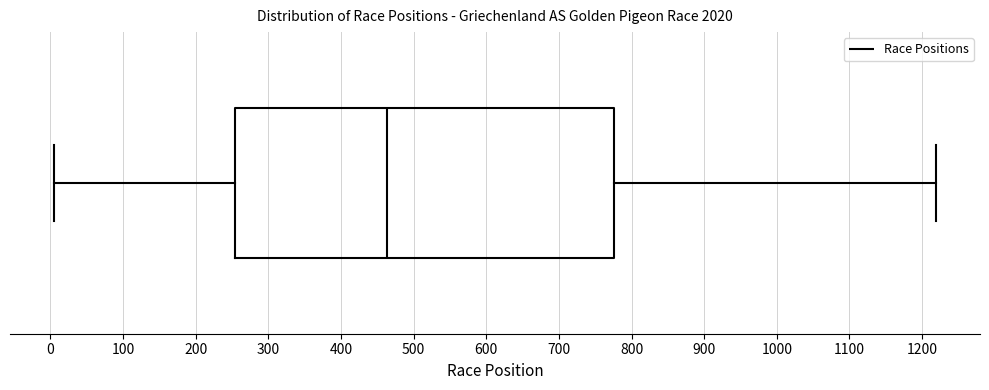

Read this box plot against the x-axis: the position of the median line, the range covered by the box, and the ends of both whiskers. The values are not printed on the chart, so give them approximately, as read against the axis.

median 460, box 250 to 780, whiskers 10 to 1220